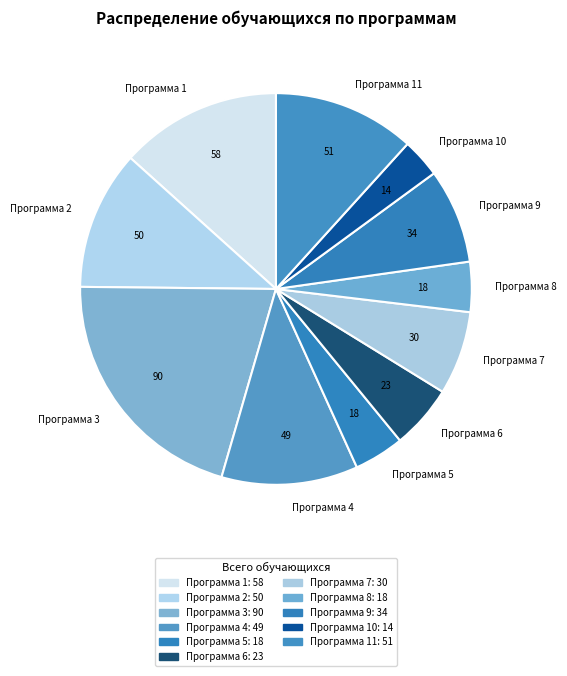

The Программа 6 slice represents 5% of the pie. True or false?

True